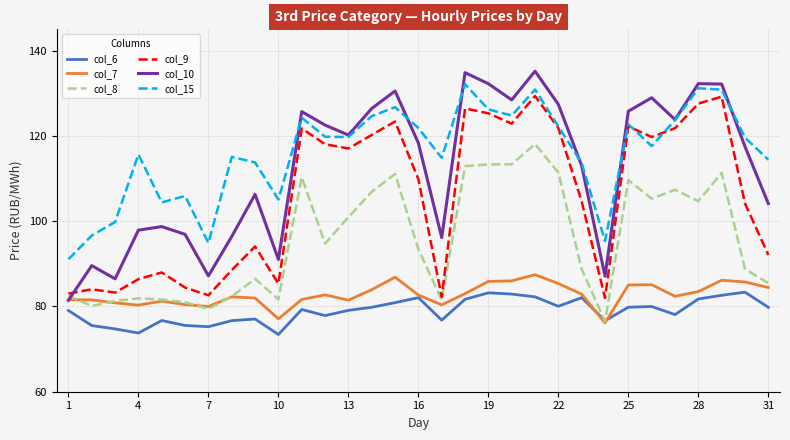

Which series has the largest range (max minus min)?

col_10